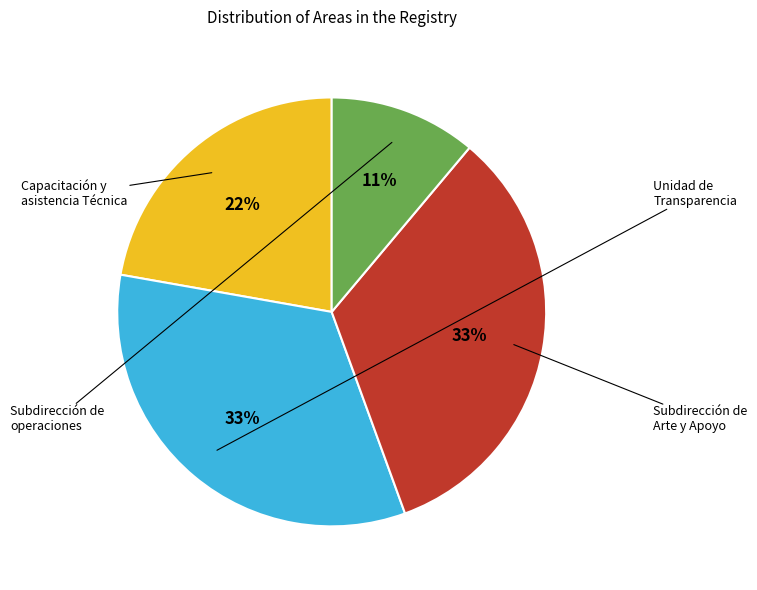

How many slices are in this pie chart?

4